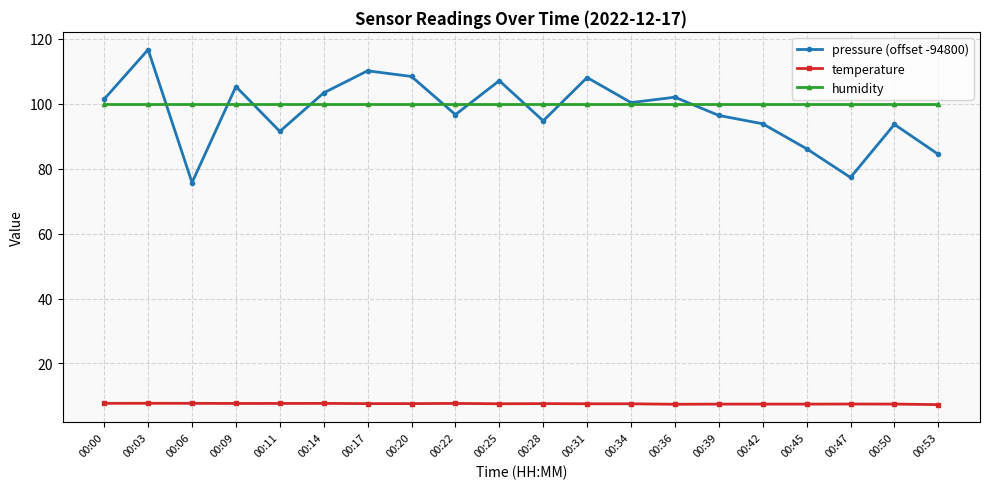

Rank the series at 00:50 from lowest to highest value.

temperature, pressure (offset -94800), humidity